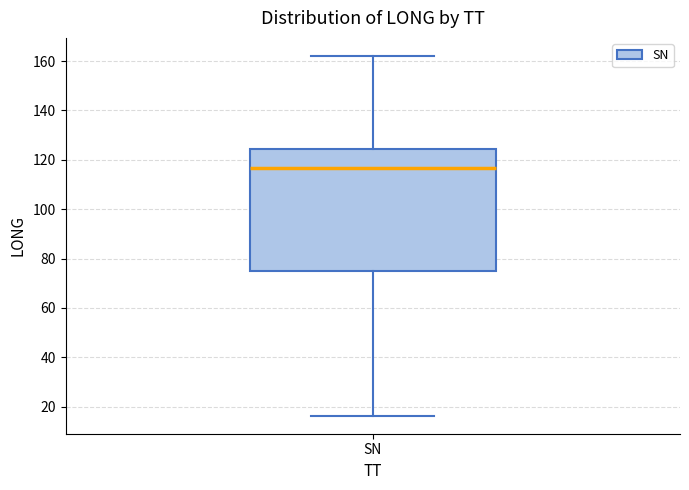

Where does the upper whisker of the box for SN end on the y-axis? The values are not printed on the chart, so give them approximately, as read against the axis.

162